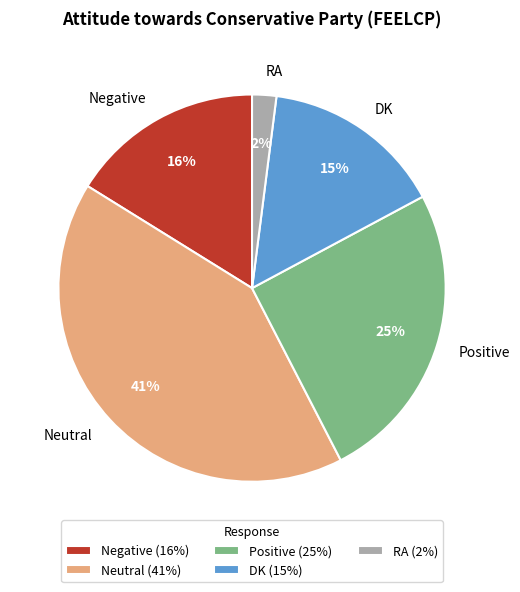

The Negative slice represents 29% of the pie. True or false?

False